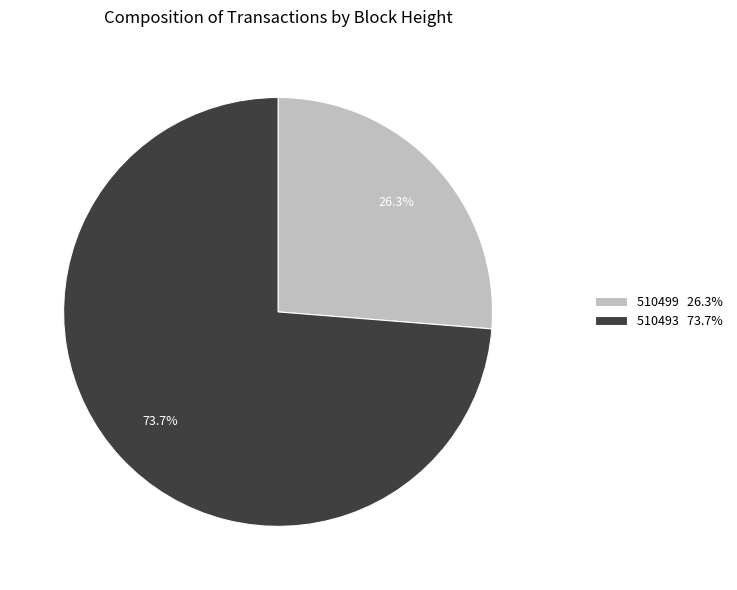

To the nearest percent, what is the difference between the 510499 and 510493 slice percentages?

47%